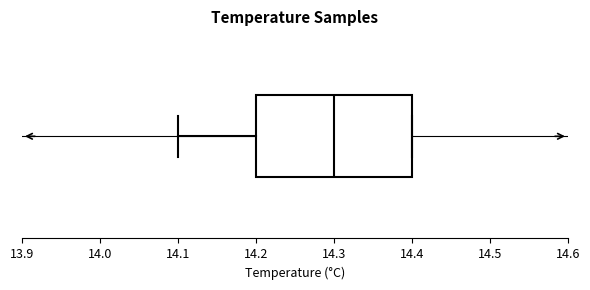

Where is the right edge of the box on the x-axis? The values are not printed on the chart, so give them approximately, as read against the axis.

14.4